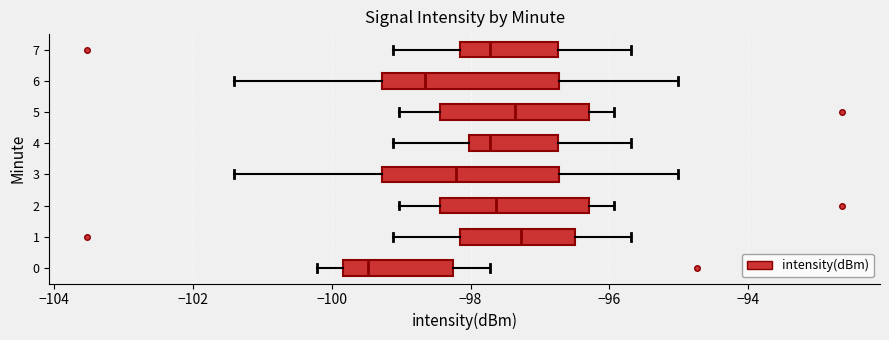

Which box's median line is the furthest to the left?

0